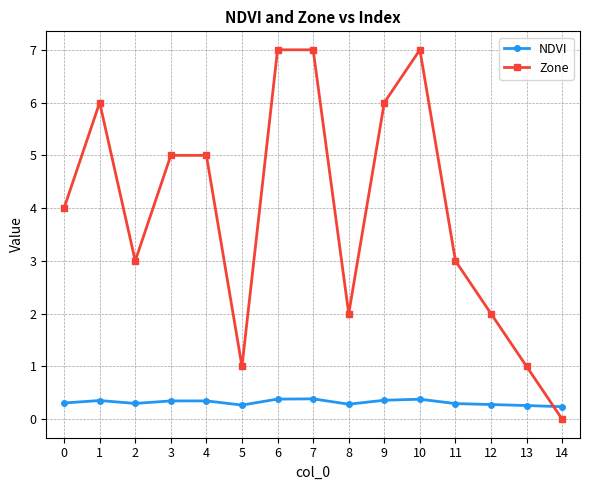

At how many categories does at least one series exceed 0?

15